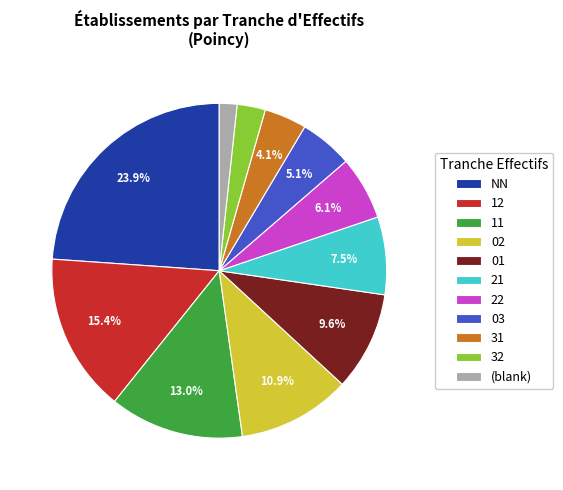

Is it true that 12 is 15% of the pie?

True